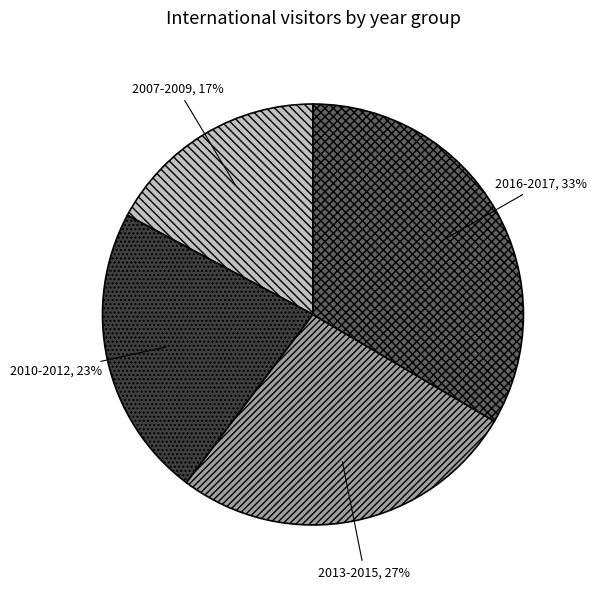

Is there a majority slice in this chart?

No